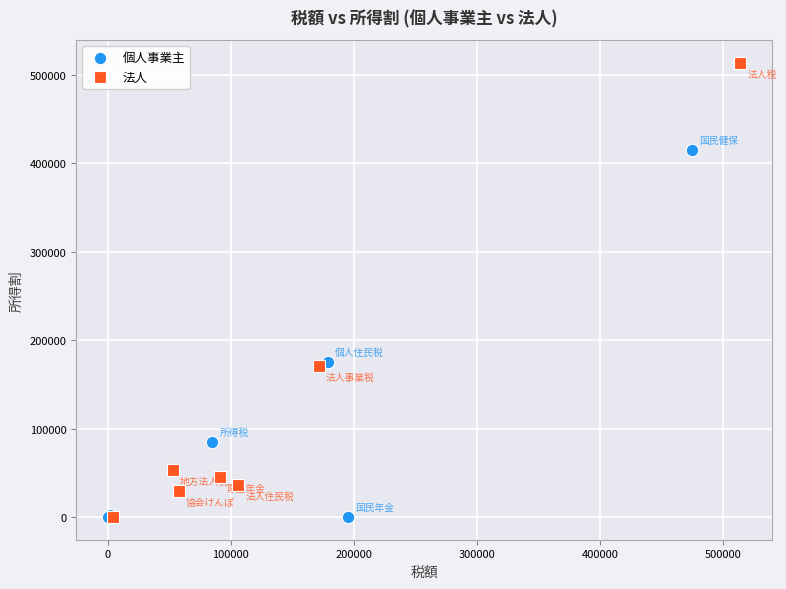

Which series reaches the maximum Y coordinate?

法人